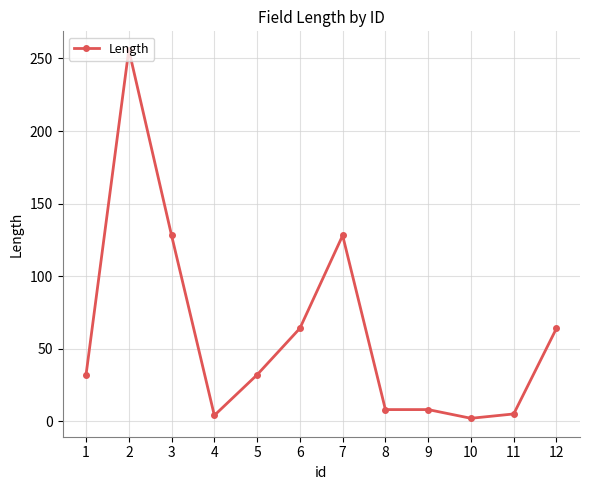

What is the maximum value shown in the chart?

256